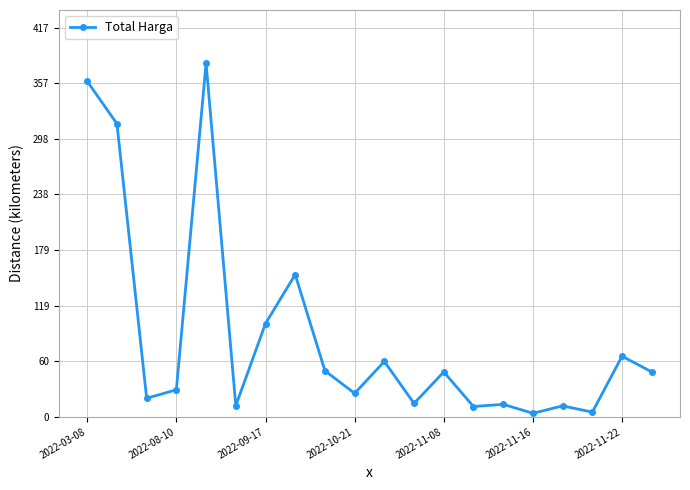

True or false: the data has more than 2 interior local peaks.

True